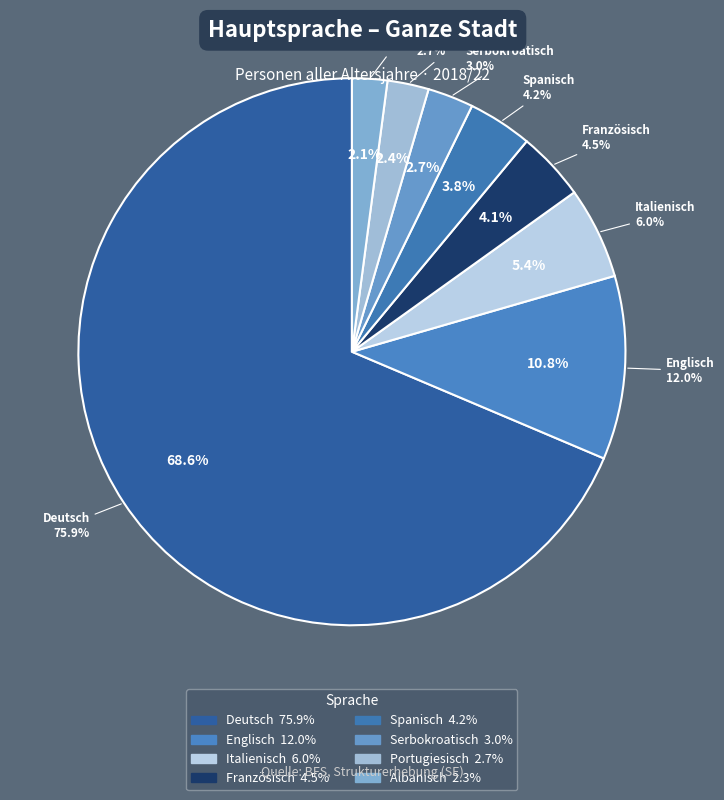

Between Deutsch and Französisch, which is larger?

Deutsch